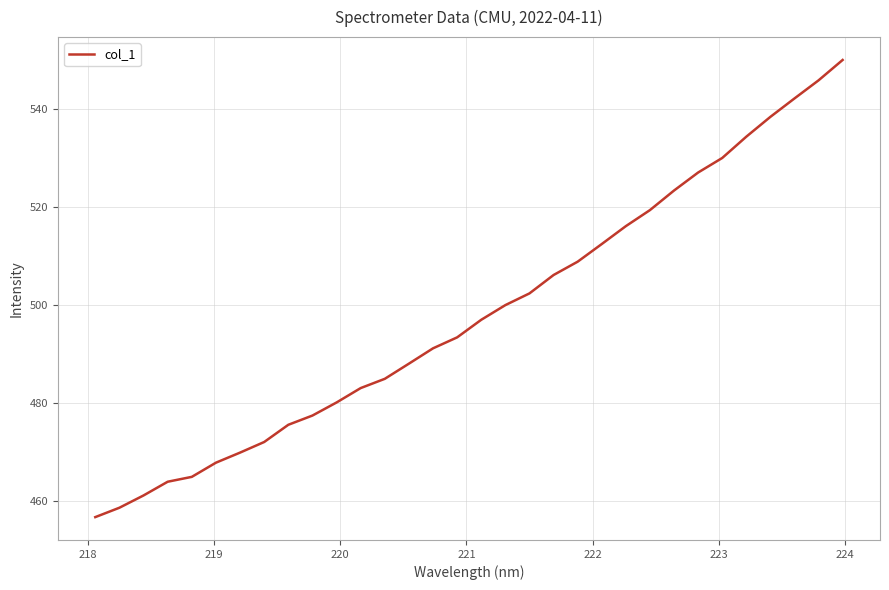

What is the difference between the maximum and minimum values?

93.3